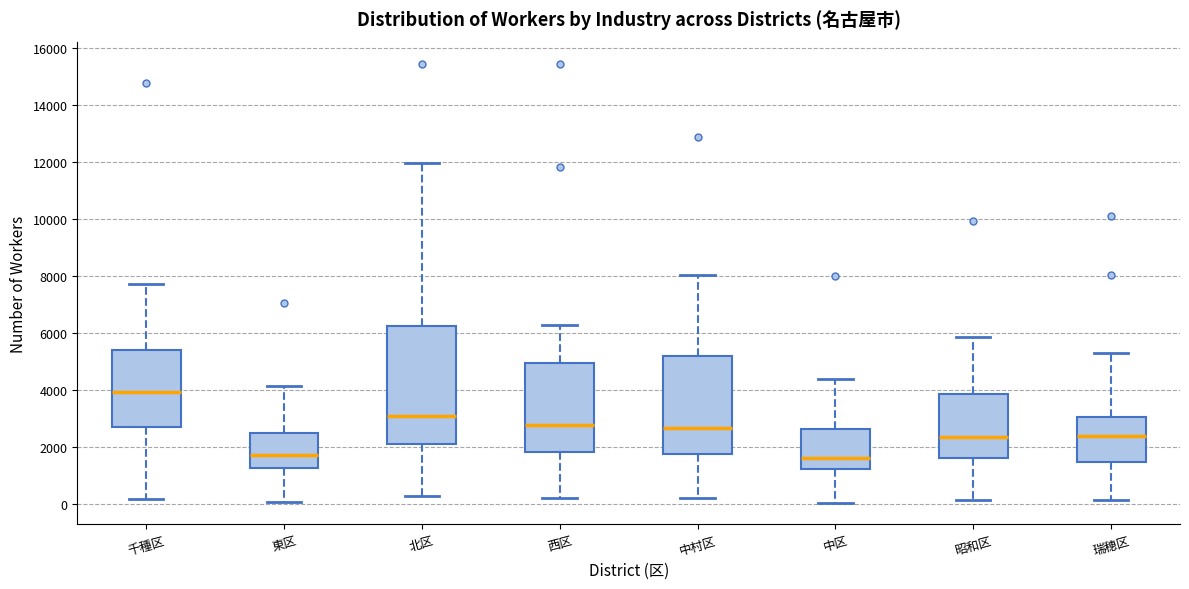

Where does the median line of the box for 中区 sit on the y-axis? The values are not printed on the chart, so give them approximately, as read against the axis.

1600